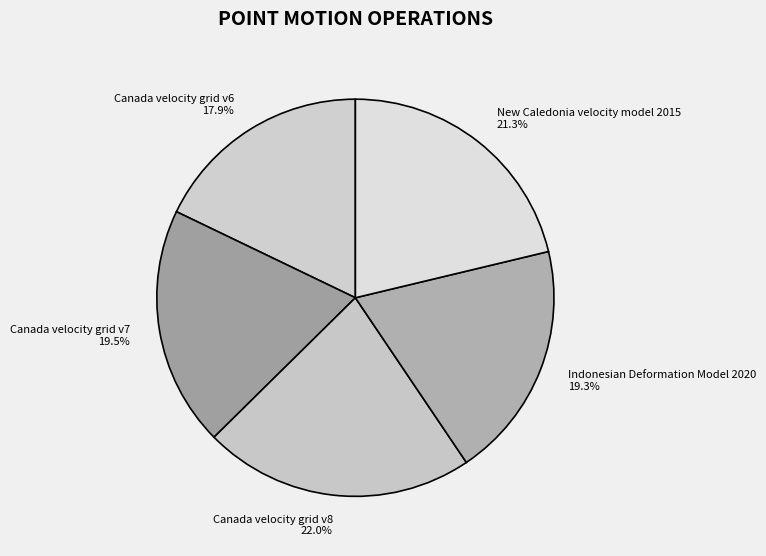

Which has a higher value, Canada velocity grid v8 or Canada velocity grid v7?

Canada velocity grid v8